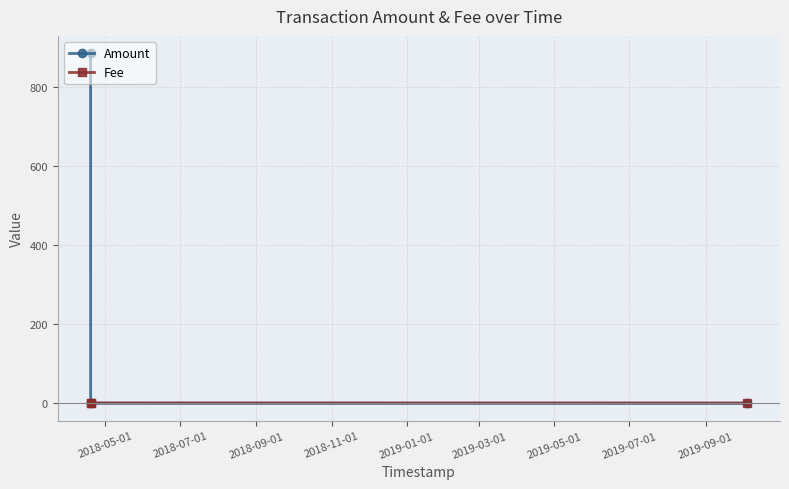

Does the chart have visible grid lines?

Yes